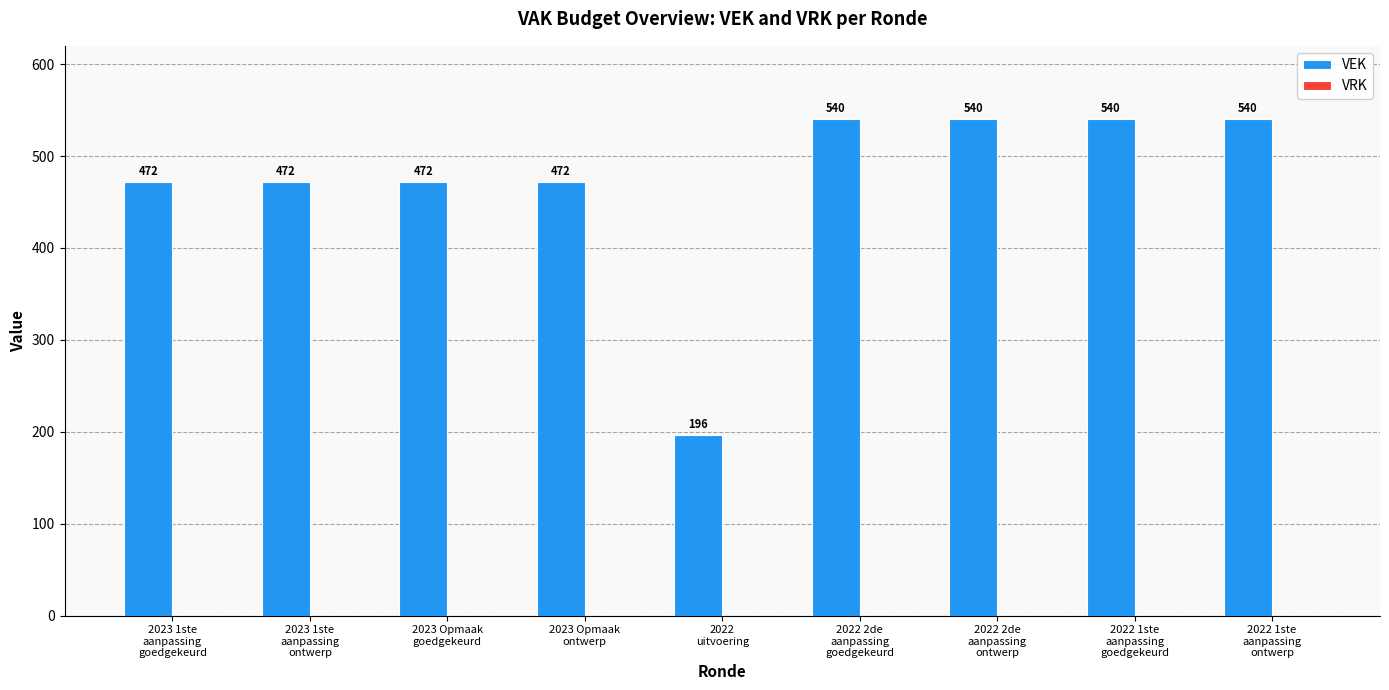

Reading left to right, transcribe all the data shown in this chart.

472	472	472	472	196	540	540	540	540